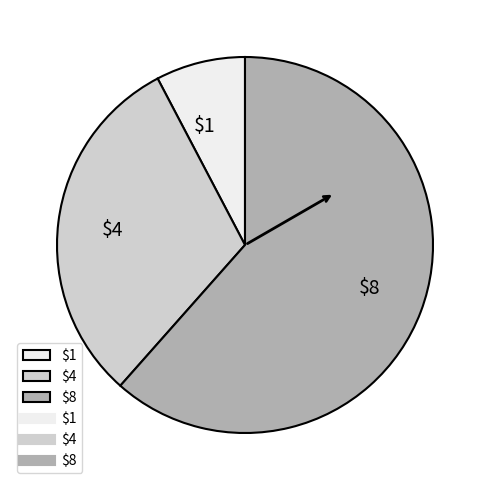

Is it true that $4 is 20% of the pie?

False